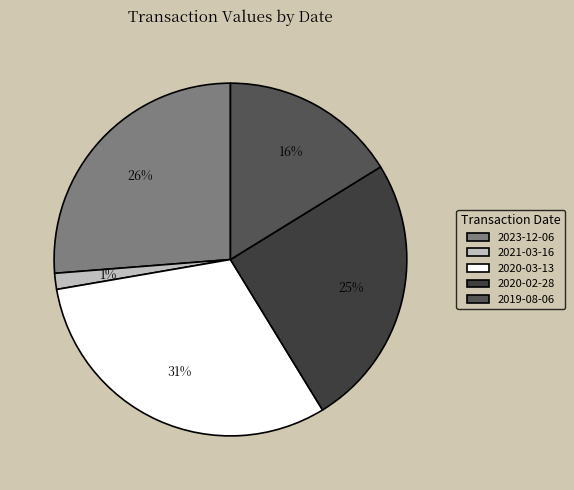

Rank the categories by value from lowest to highest.

2021-03-16, 2019-08-06, 2020-02-28, 2023-12-06, 2020-03-13